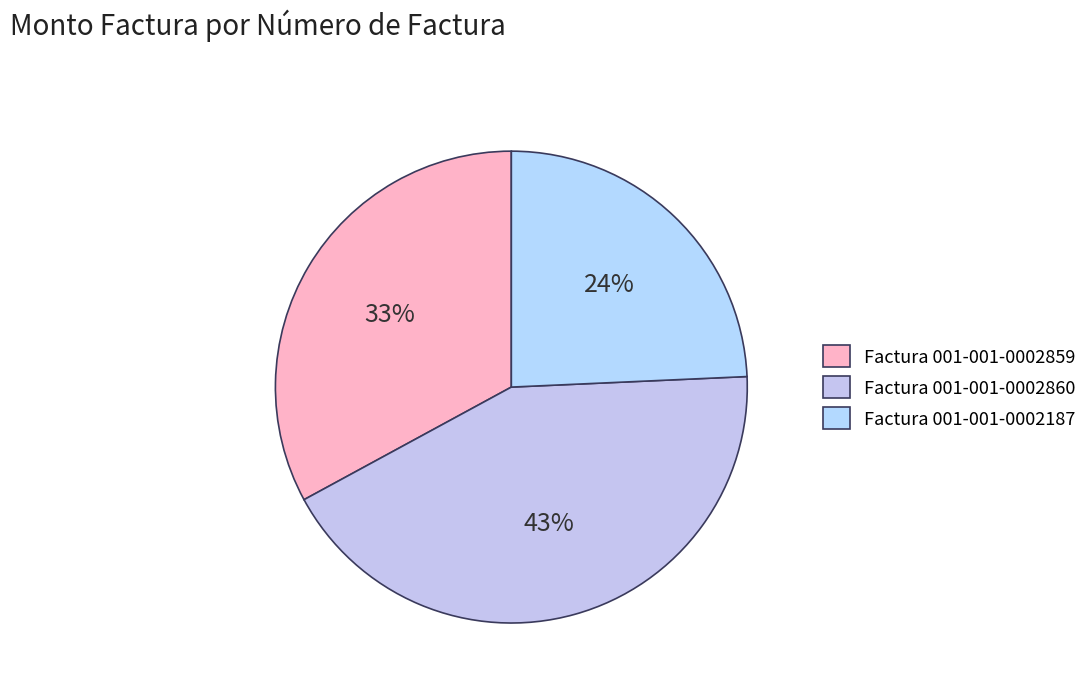

To the nearest percent, what portion does Factura 001-001-0002860 represent?

43%